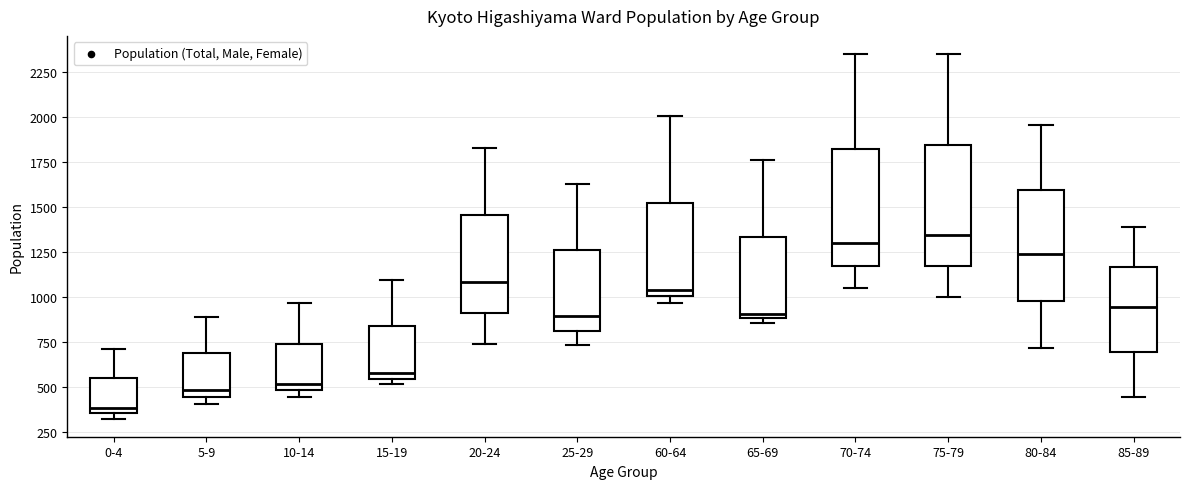

Where does the lower whisker of the box for 85-89 end on the y-axis? The values are not printed on the chart, so give them approximately, as read against the axis.

450